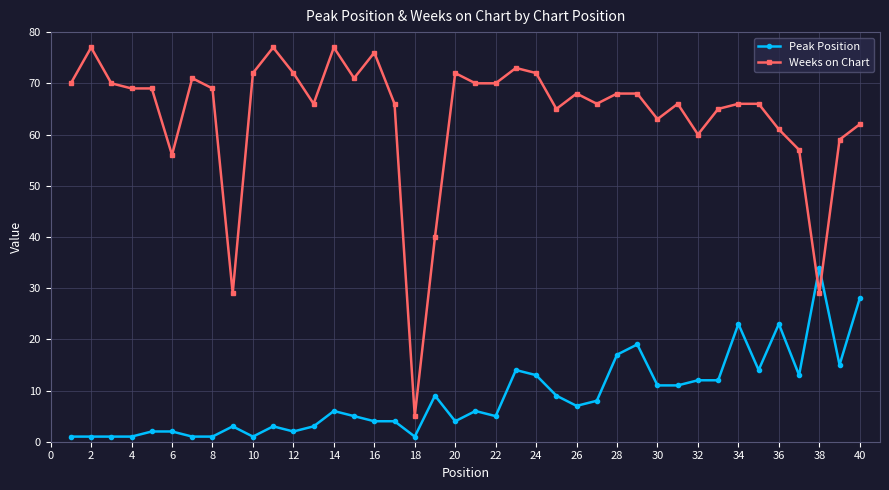

What is the difference between the maximum and minimum values in the Weeks on Chart series?

72